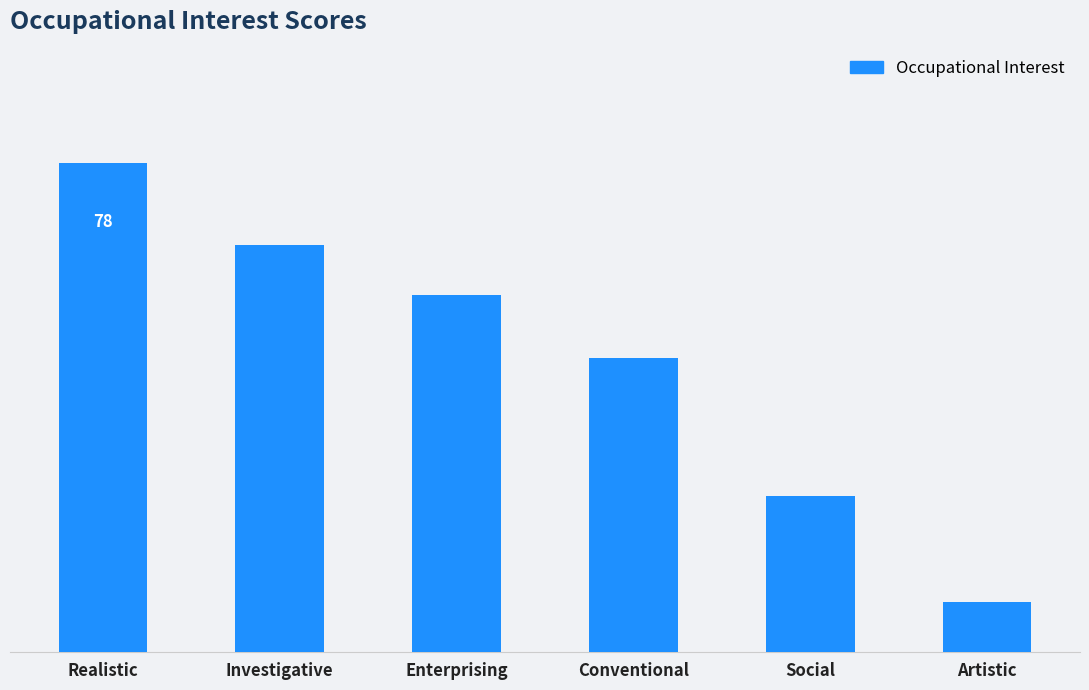

What is the difference between the values at Enterprising and Realistic?

21